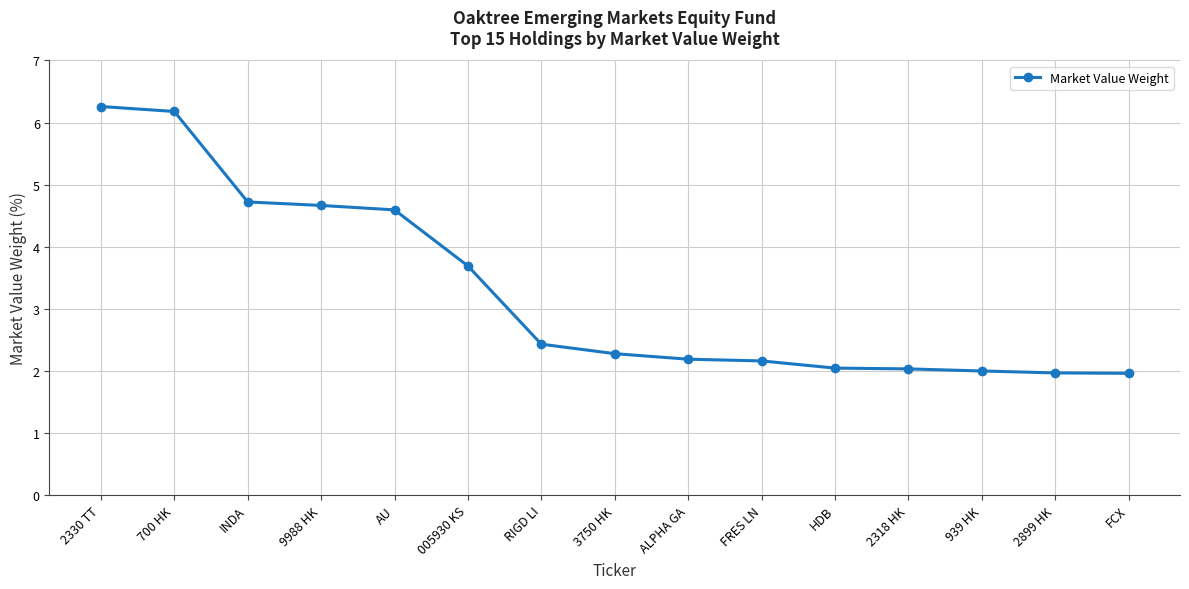

What position from the right is 2899 HK?

2